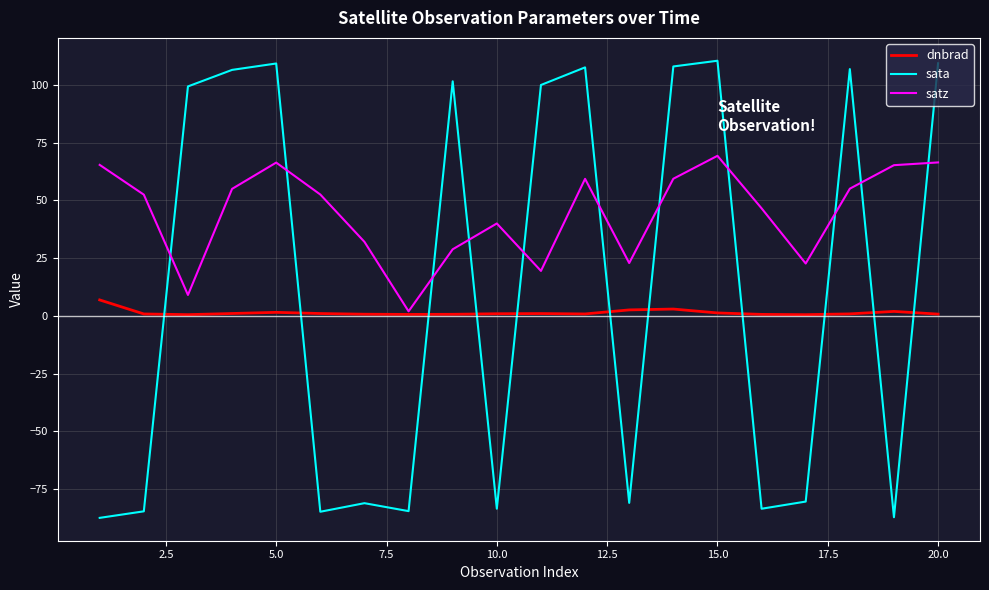

Which series ends up on top after the final intersection of sata and satz?

sata